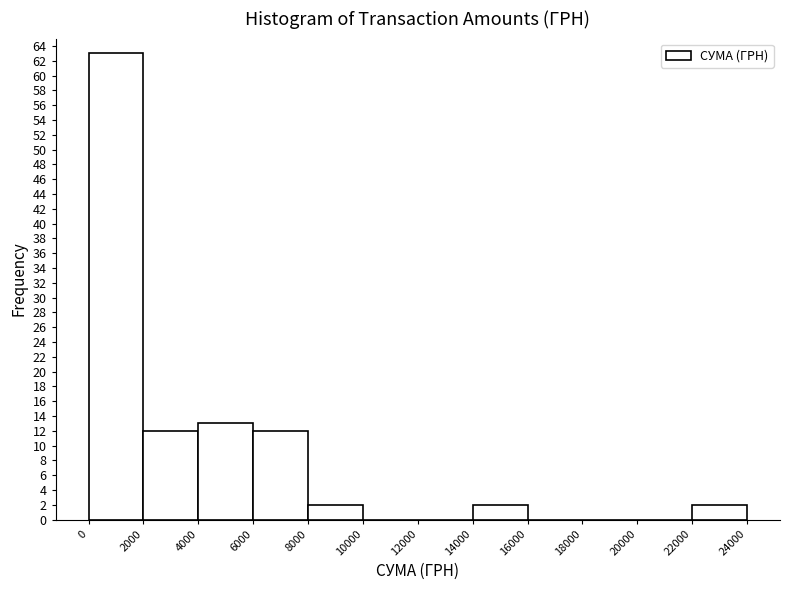

How tall is the bar that spans 6000 to 8000 on the x-axis? The values are not printed on the chart, so give them approximately, as read against the axis.

12